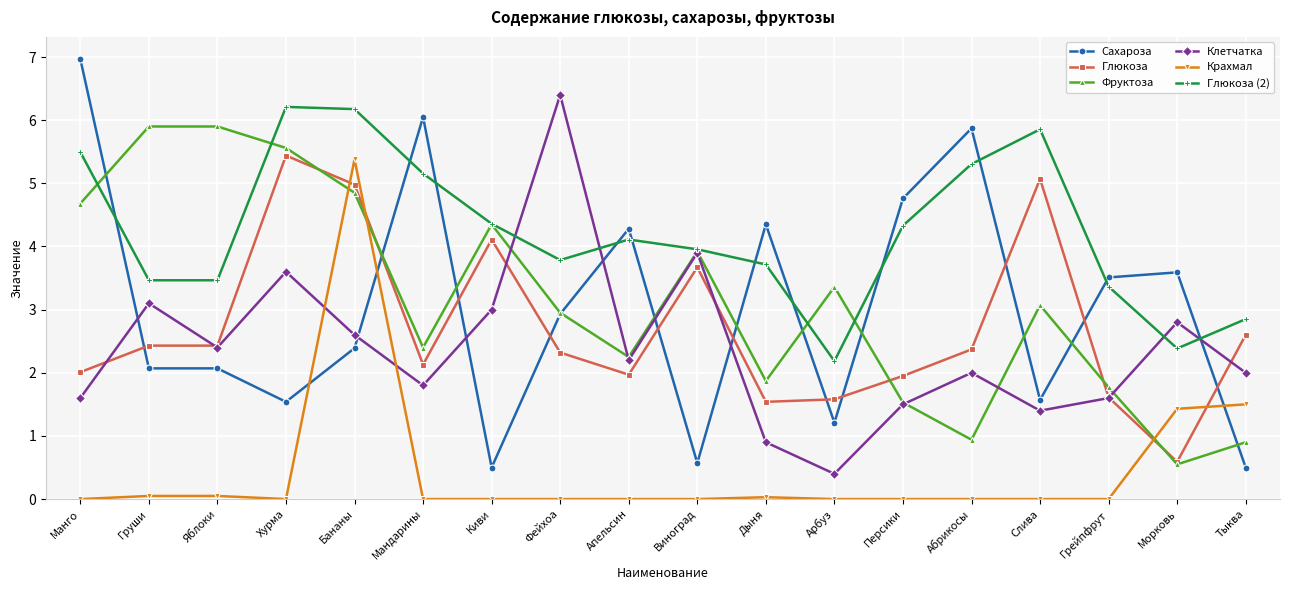

Which series has the largest total across all categories?

Глюкоза (2)